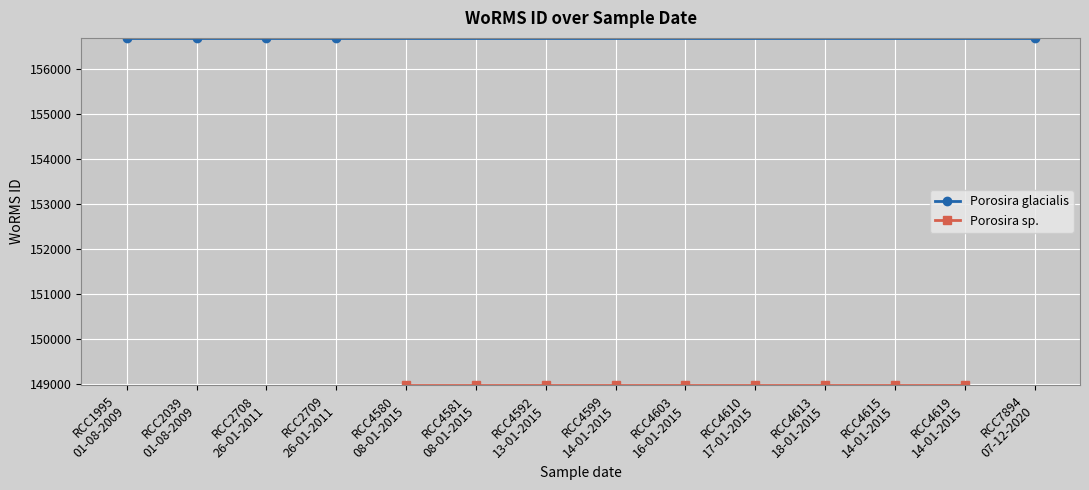

The chart shows a value of 156689 at 01-08-2009. True or false?

True